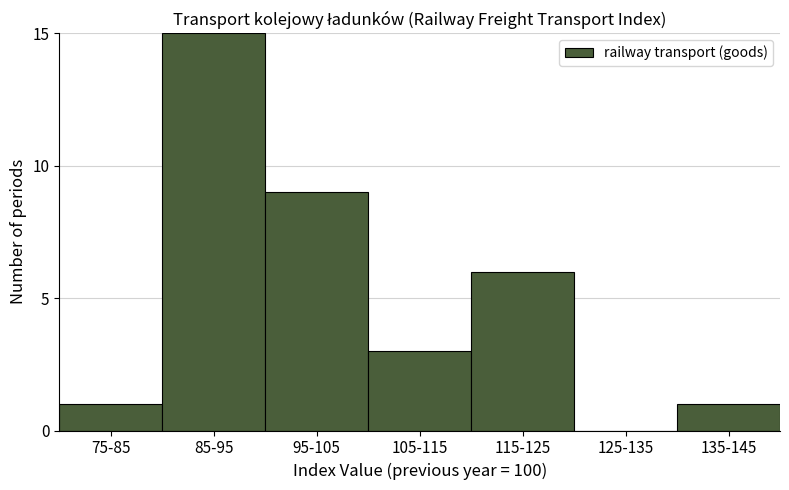

Reading left to right, extract all data points from this chart.

75-85=1	85-95=15	95-105=9	105-115=3	115-125=6	125-135=0	135-145=1